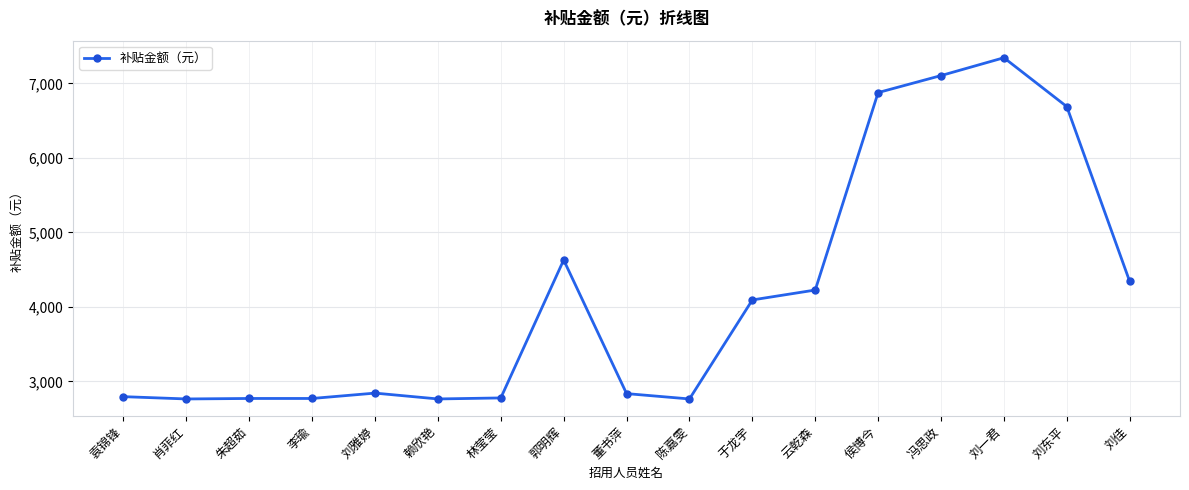

The value at 陈嘉雯 is 4803.1. True or false?

False